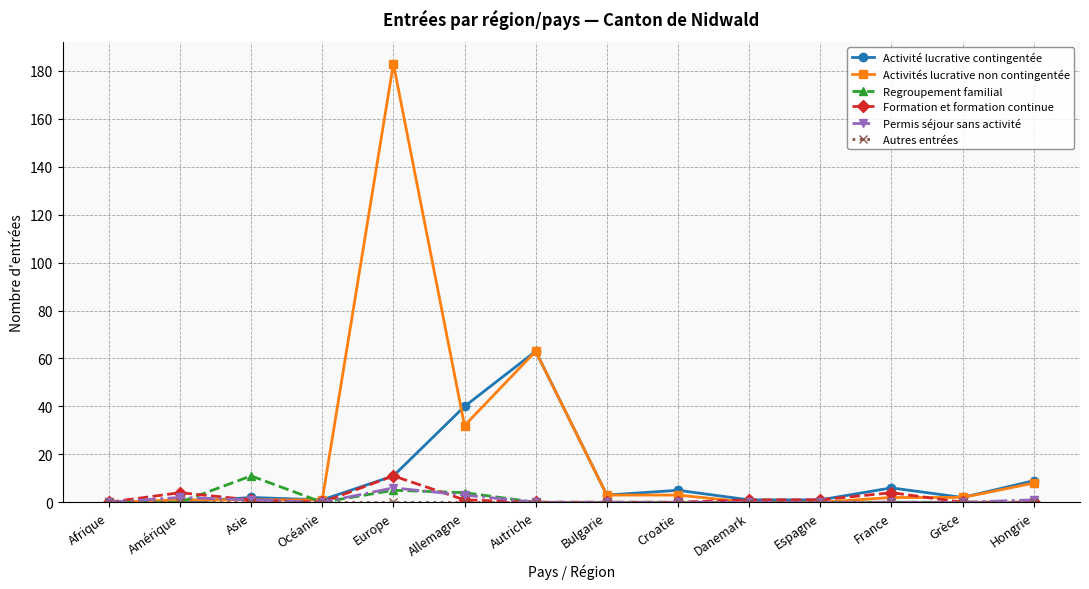

Is it true that Activité lucrative contingentée equals 40 at Allemagne?

True